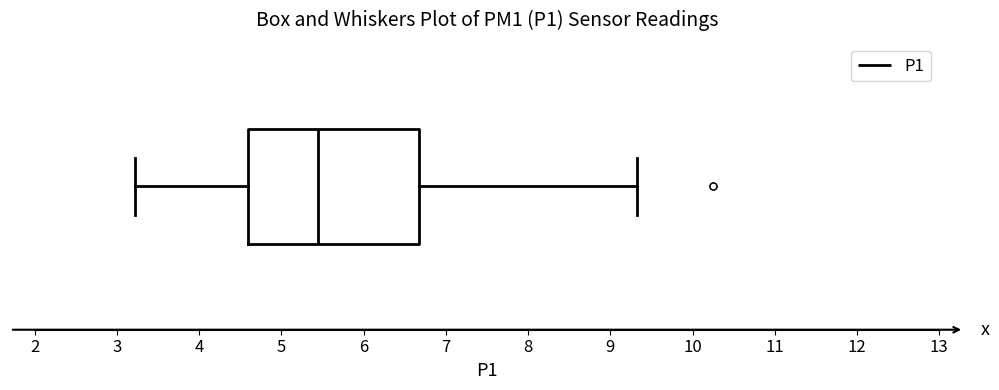

Read this box plot against the x-axis: the position of the median line, the range covered by the box, and the ends of both whiskers. The values are not printed on the chart, so give them approximately, as read against the axis.

median 5.4, box 4.6 to 6.7, whiskers 3.2 to 9.3